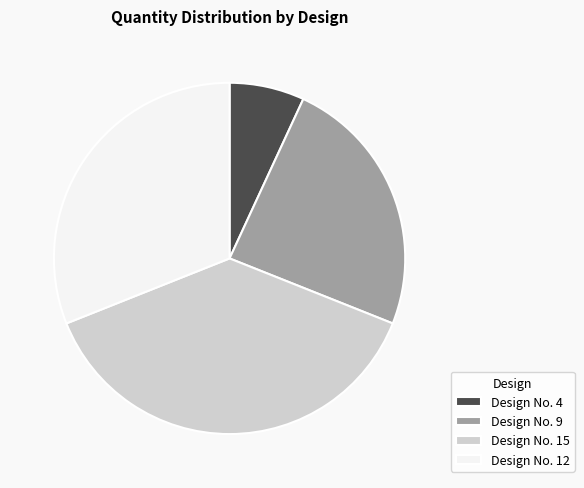

Which slice is the largest?

Design No. 15